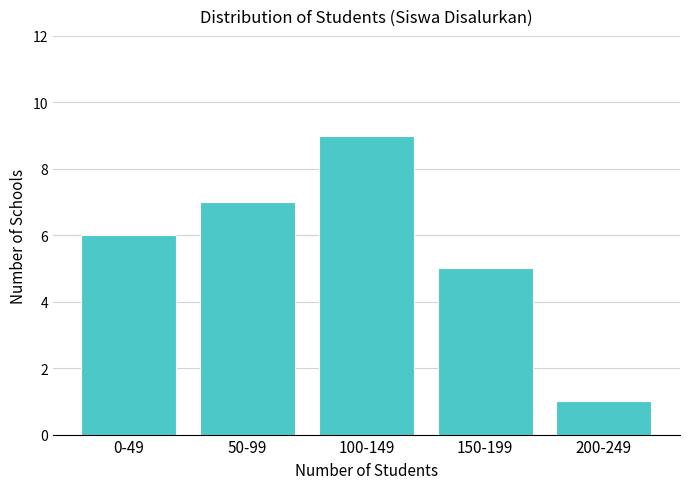

Reading left to right, list all the values displayed in this chart.

6	7	9	5	1